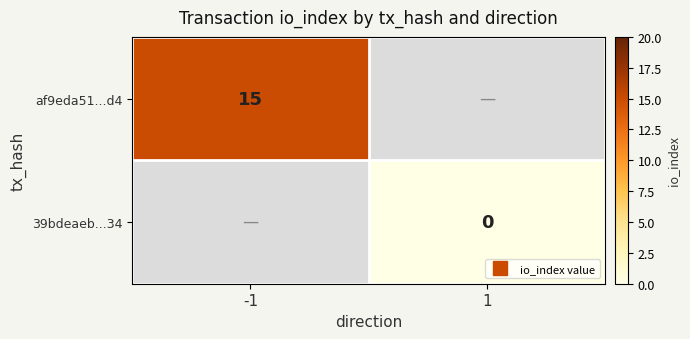

Rank the categories by af9eda51...d4 value from lowest to highest.

-1, 1